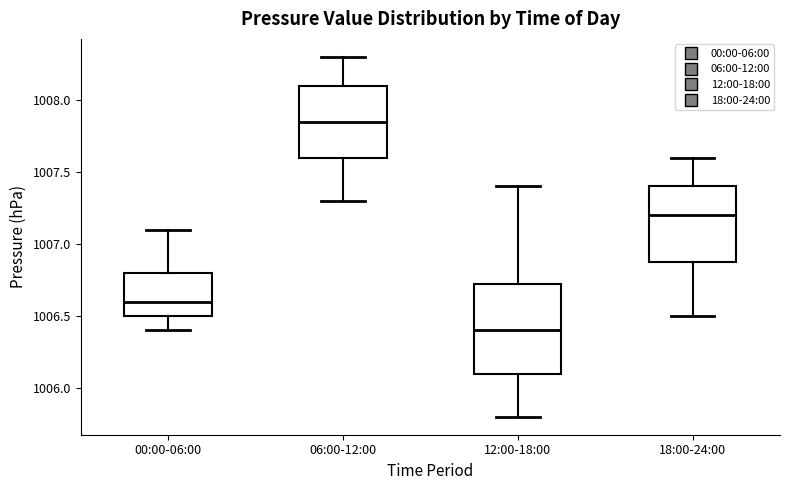

Where does the median line of the box for 12:00-18:00 sit on the y-axis? The values are not printed on the chart, so give them approximately, as read against the axis.

1006.40